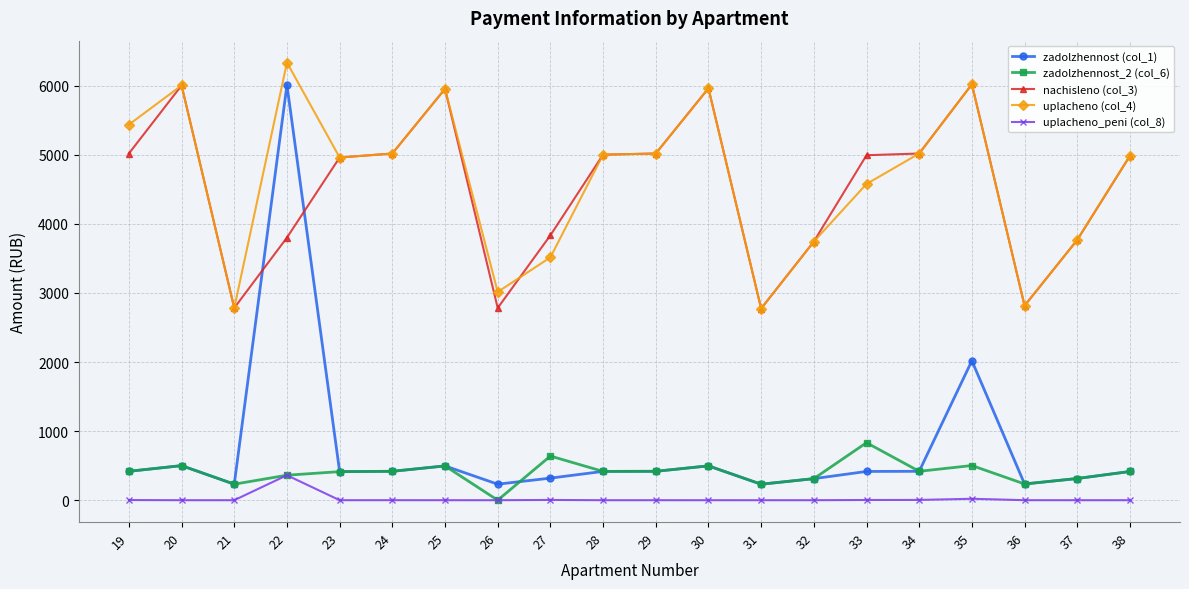

What is the value of the nachisleno (col_3) point at the 11th from the left?

5017.7